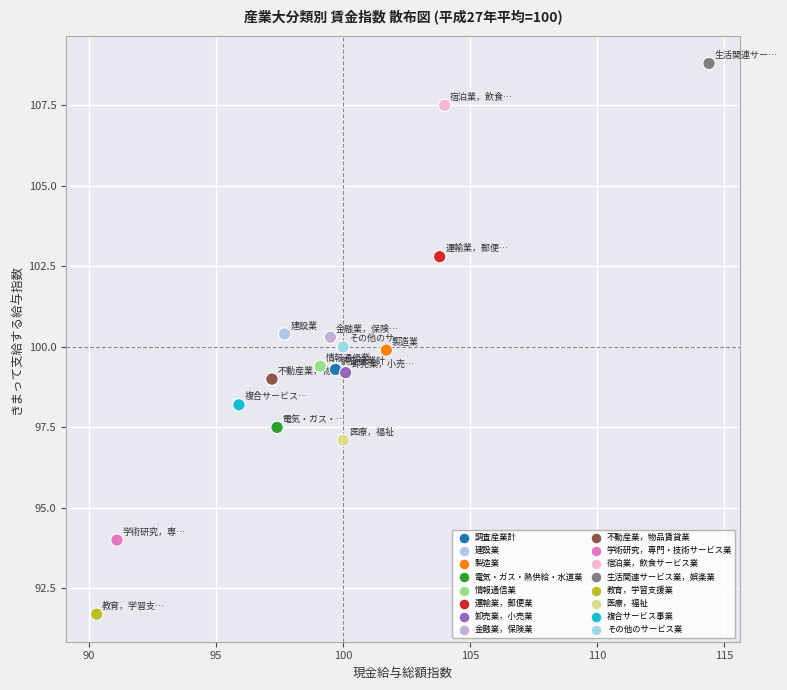

What is the range of Y values (max minus min)?

17.1